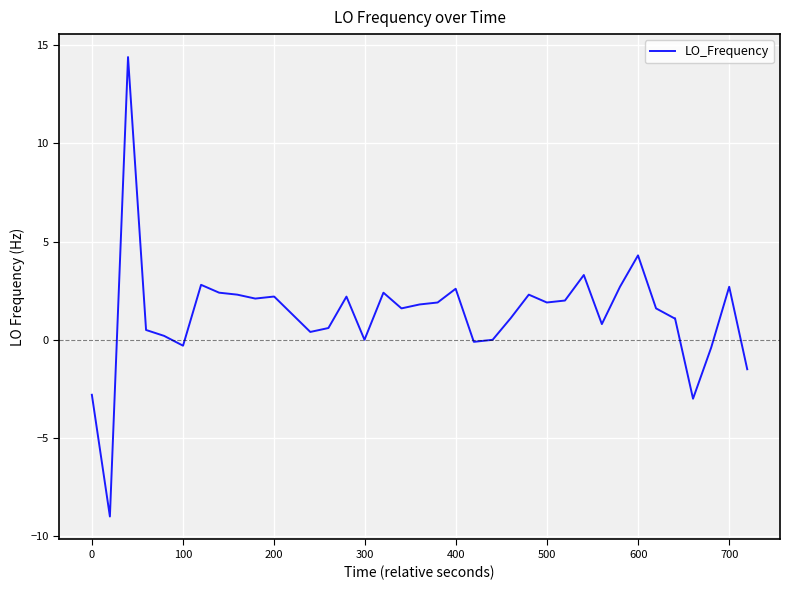

Does the chart display data point markers on the line(s)?

No